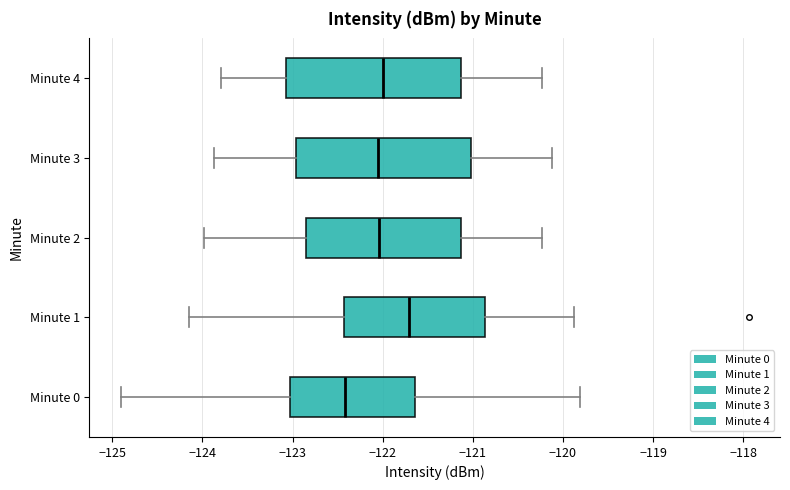

Which box has the furthest to the left median line?

Minute 0